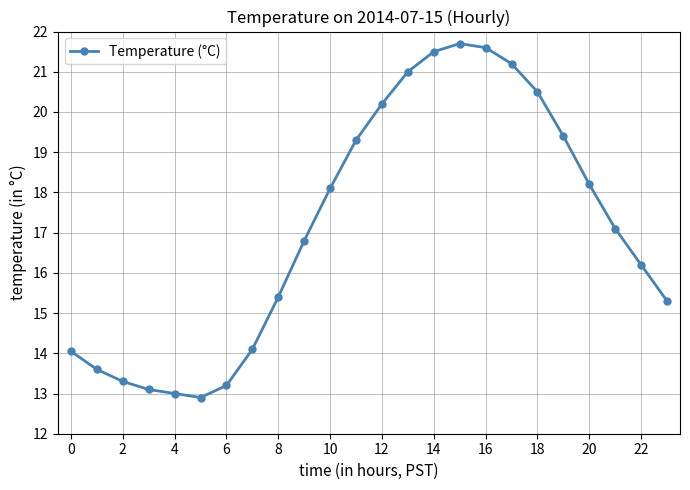

What is the value of the 22nd point from the left?

17.1